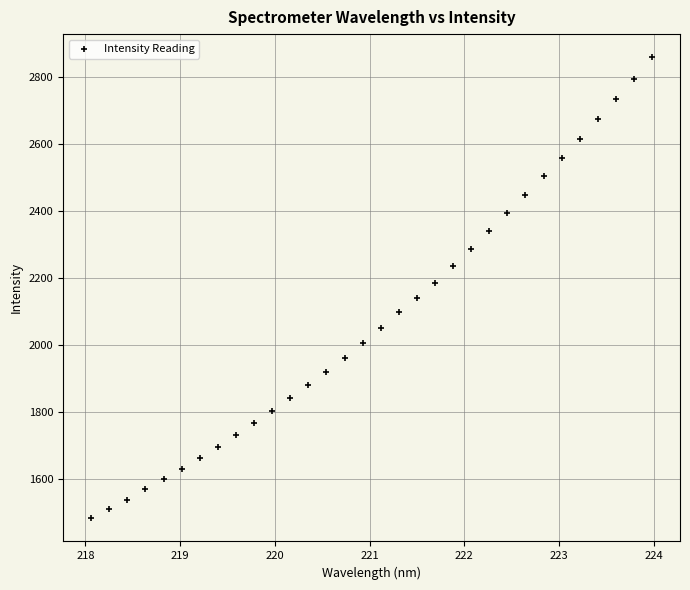

What Y value in the scatter plot is closest to 2171?

2186.2